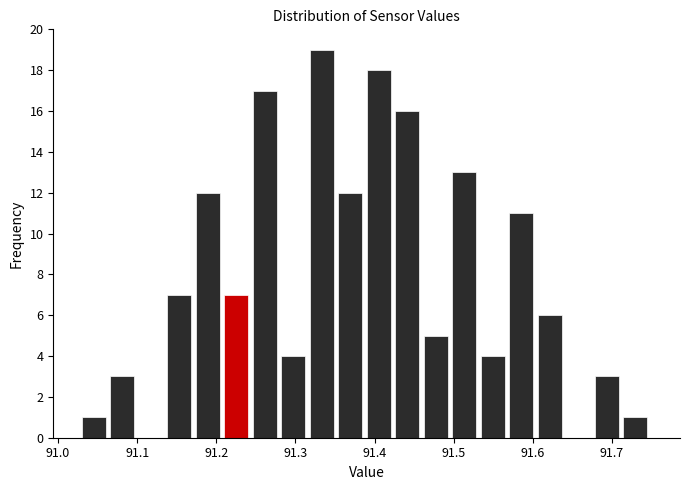

Read against the x-axis, roughly where is the centre of the tallest bar?

91.33